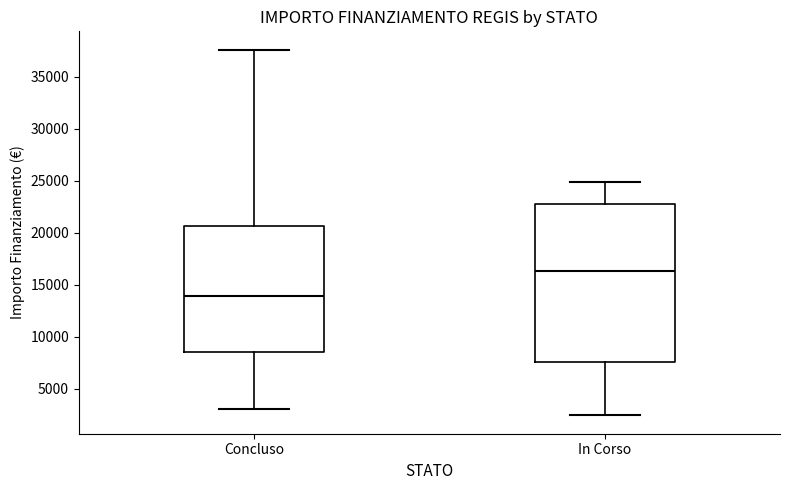

Which box's median line is the lowest?

Concluso